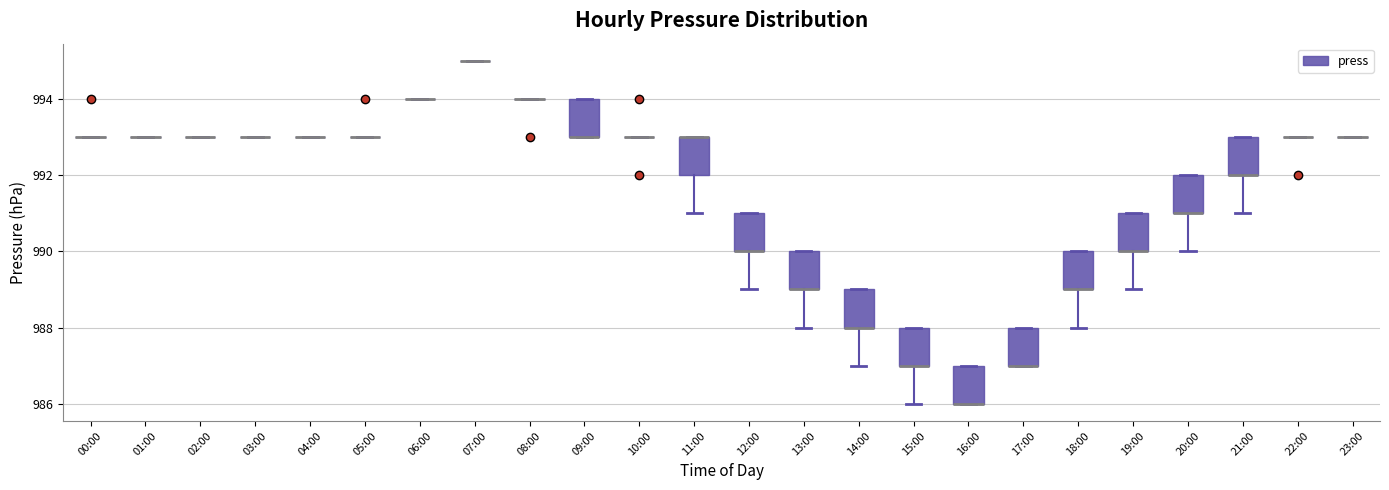

Where is the lower edge of the box for 09:00 on the y-axis? The values are not printed on the chart, so give them approximately, as read against the axis.

993